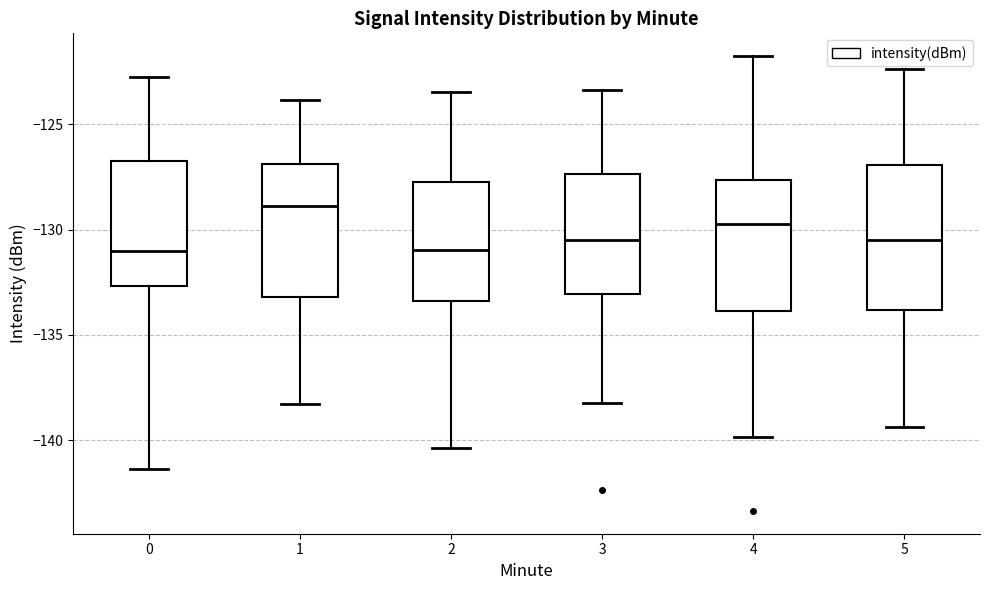

Which box is the tallest, from its lower edge to its upper edge?

5